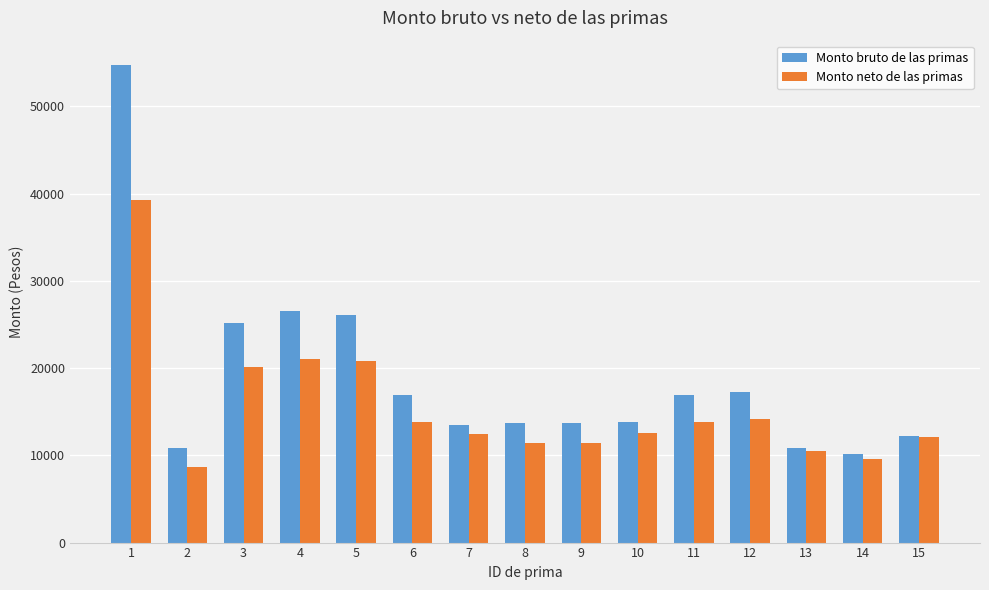

What is the difference between the highest and lowest values at 8?

2241.7